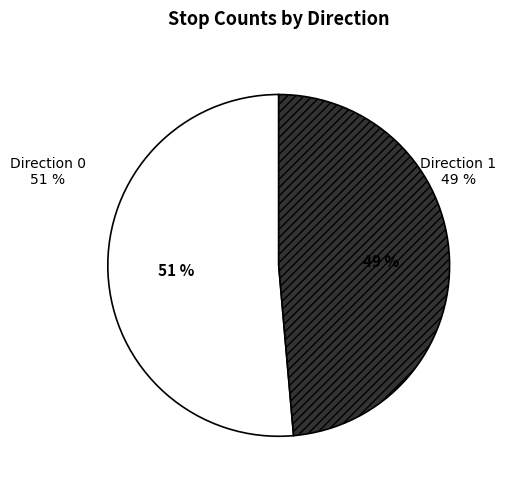

The 1 slice represents 34% of the pie. True or false?

False